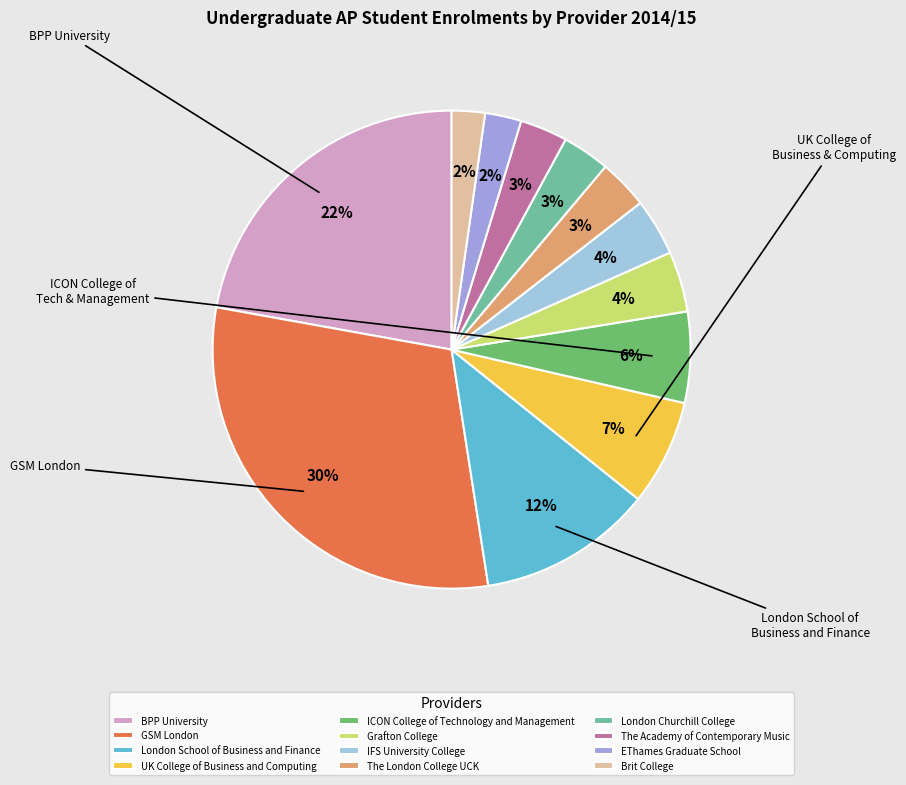

What percentage is the UK College of Business and Computing slice, to the nearest percent?

7%